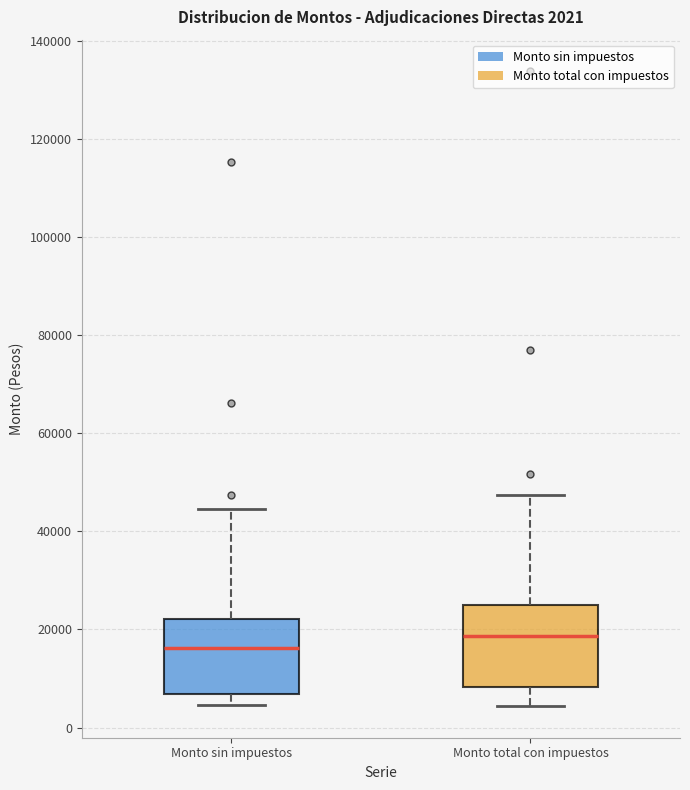

Which box has the highest median line?

Monto total con impuestos